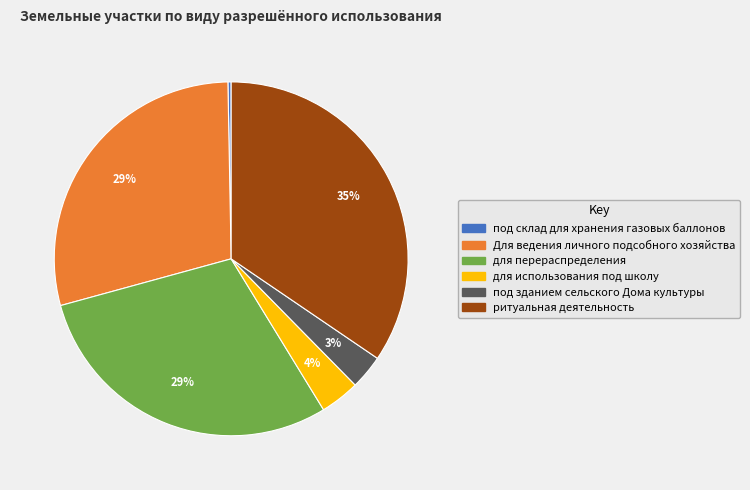

Is it true that Для ведения личного подсобного хозяйства is 29% of the pie?

True